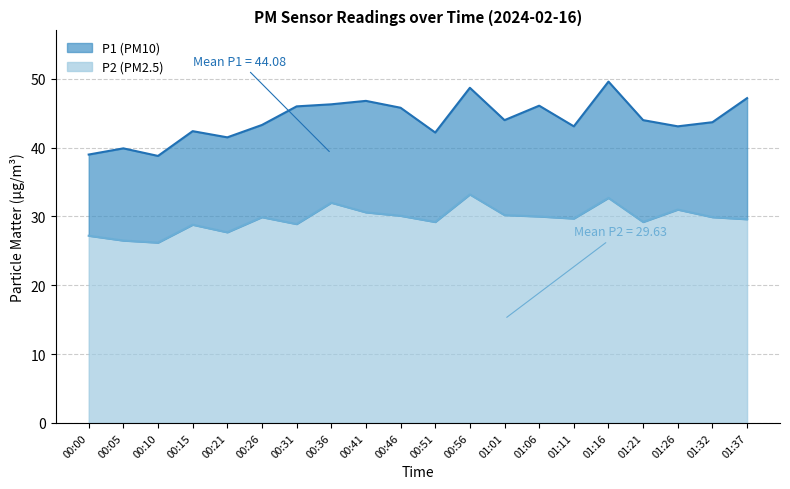

Does the chart display data point markers on the line(s)?

No